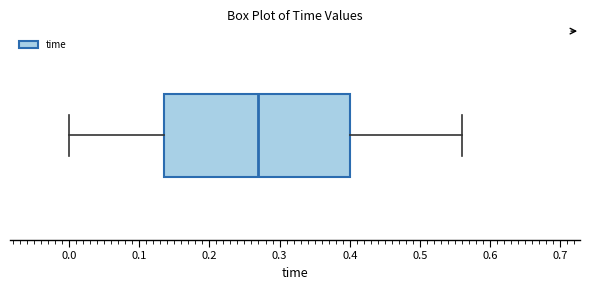

Read this box plot against the x-axis: the position of the median line, the range covered by the box, and the ends of both whiskers. The values are not printed on the chart, so give them approximately, as read against the axis.

median 0.27, box 0.14 to 0.40, whiskers 0.00 to 0.56